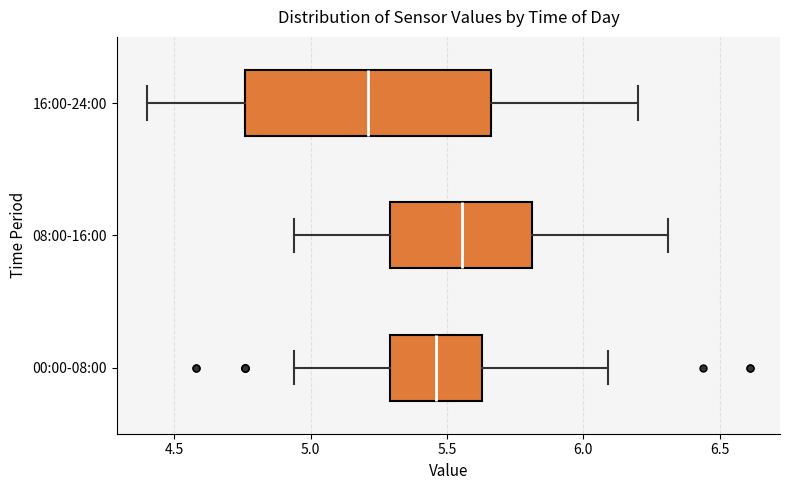

Reading bottom to top, read every box against the x-axis: the position of its median line, the range the box covers, and the ends of its whiskers. The values are not printed on the chart, so give them approximately, as read against the axis.

00:00-08:00: median 5.45, box 5.30 to 5.65, whiskers 4.95 to 6.10
08:00-16:00: median 5.55, box 5.30 to 5.80, whiskers 4.95 to 6.30
16:00-24:00: median 5.20, box 4.75 to 5.65, whiskers 4.40 to 6.20